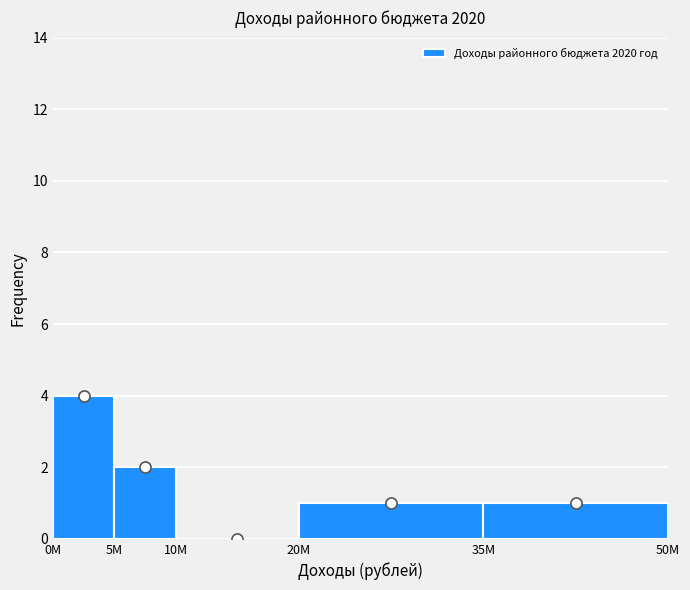

Reading left to right, transcribe all the data shown in this chart.

0M=4	5M=2	10M=0	20M=1	35M=1